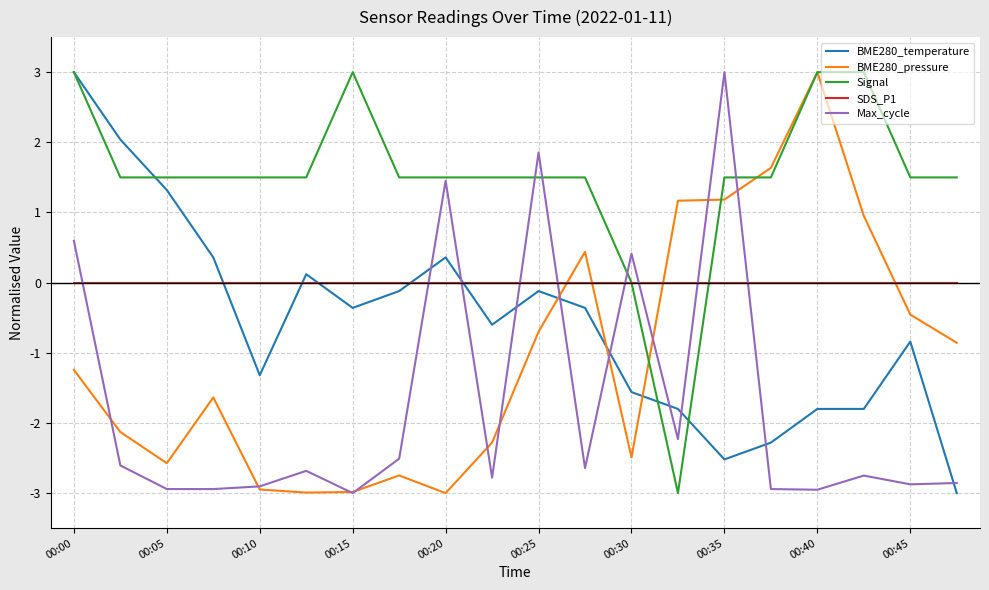

After their last crossing, which series has the higher values: BME280_temperature or Signal?

Signal